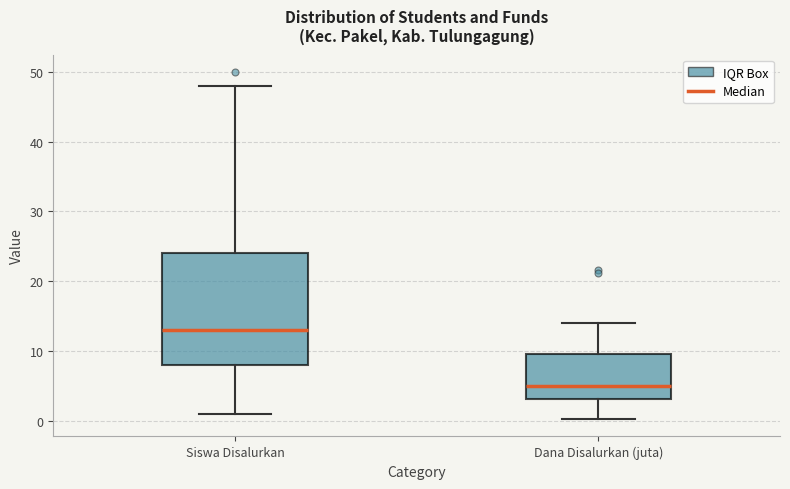

Reading left to right, transcribe this box plot: for each box, give where its median line is, the range the box spans, and where its two whiskers end, as read against the y-axis. The values are not printed on the chart, so give them approximately, as read against the axis.

Siswa Disalurkan: median 13, box 8 to 24, whiskers 1 to 48
Dana Disalurkan (juta): median 5, box 3 to 10, whiskers 0 to 14